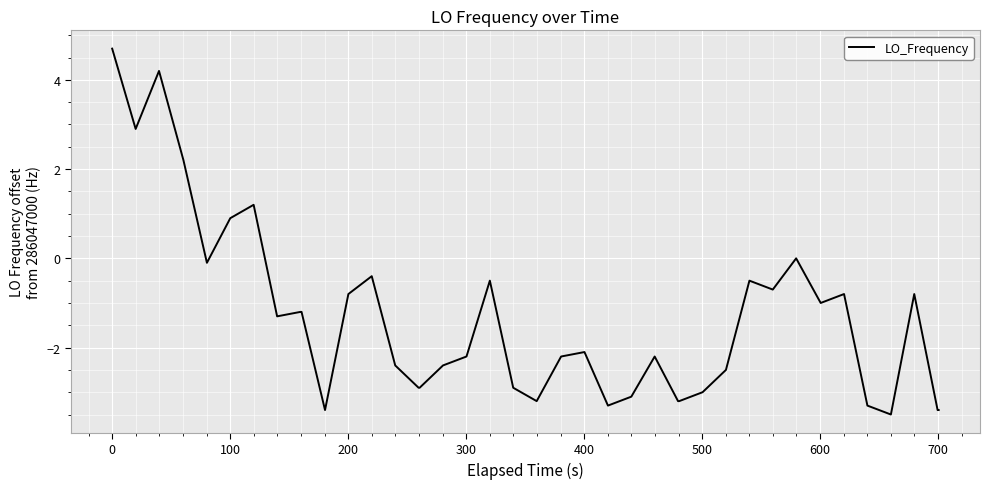

How many lines are shown in the chart?

1